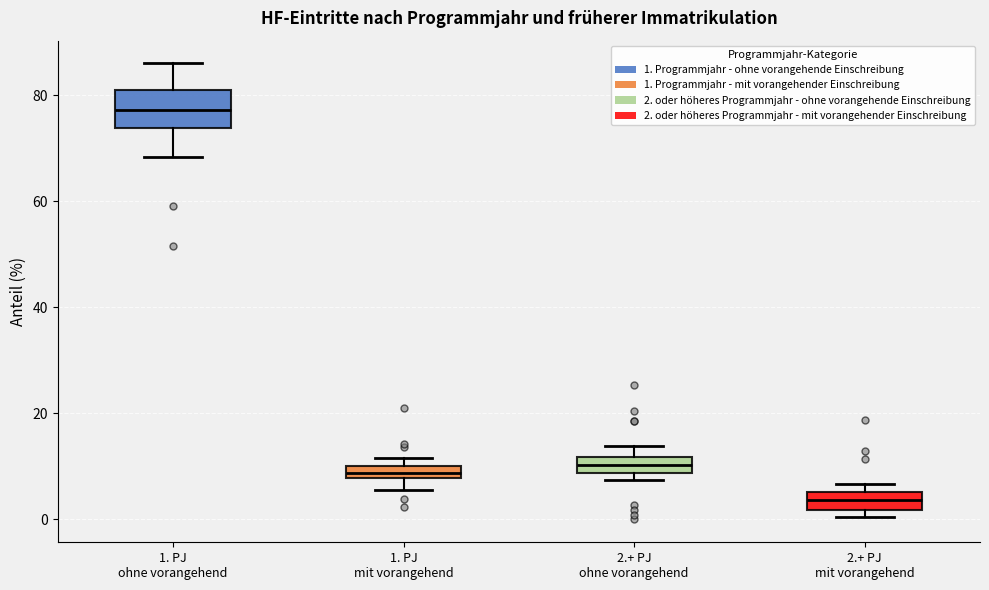

Where is the upper edge of the box for 2.+ PJ ohne vorangehend on the y-axis? The values are not printed on the chart, so give them approximately, as read against the axis.

12